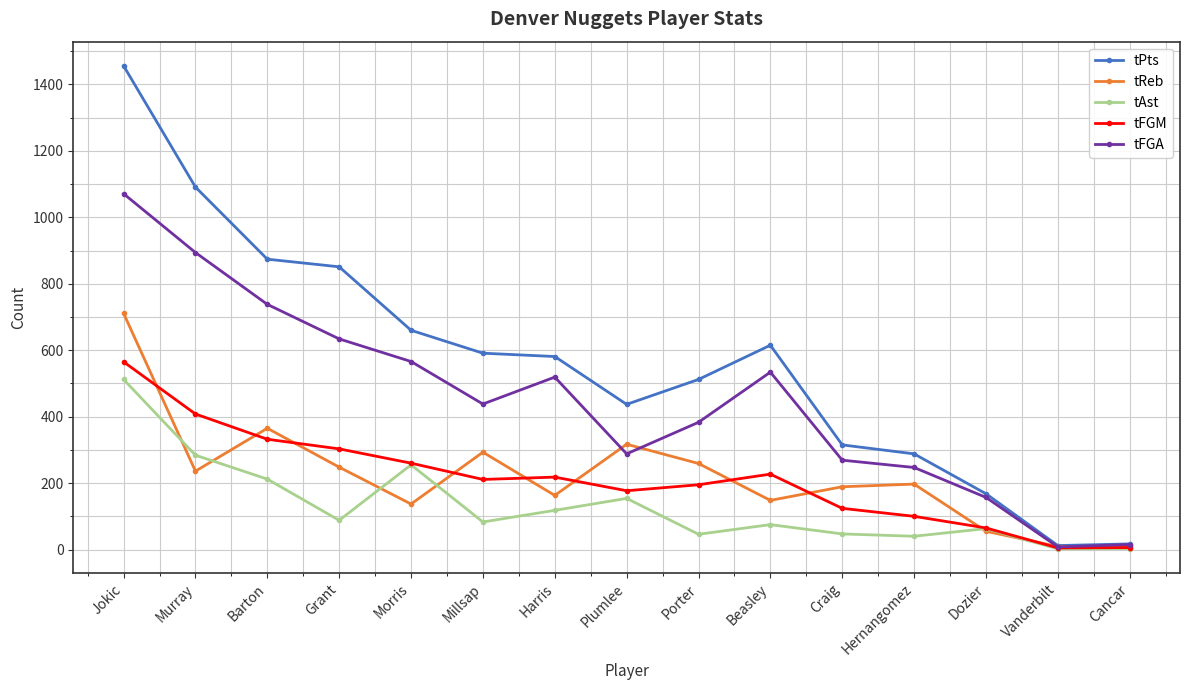

What is the label of the 6th point from the right?

Beasley